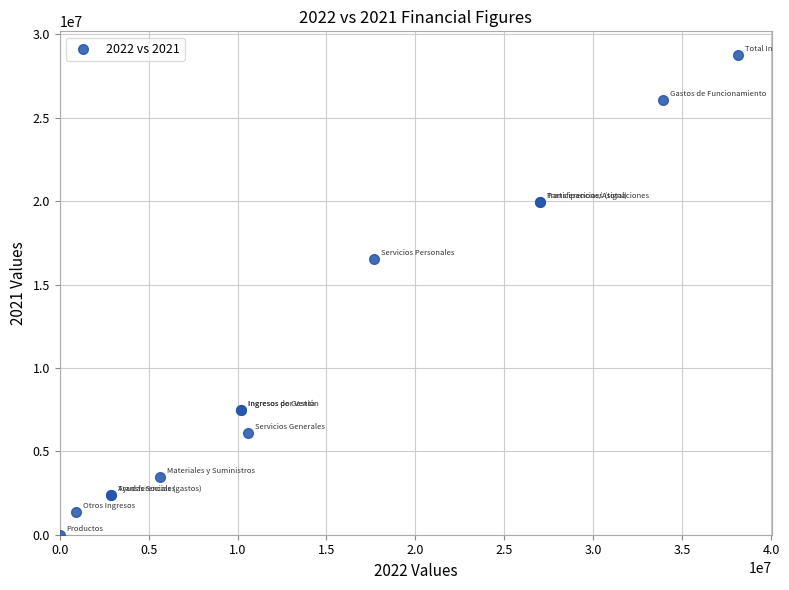

What Y value in the scatter plot is closest to 14370890?

16509809.6